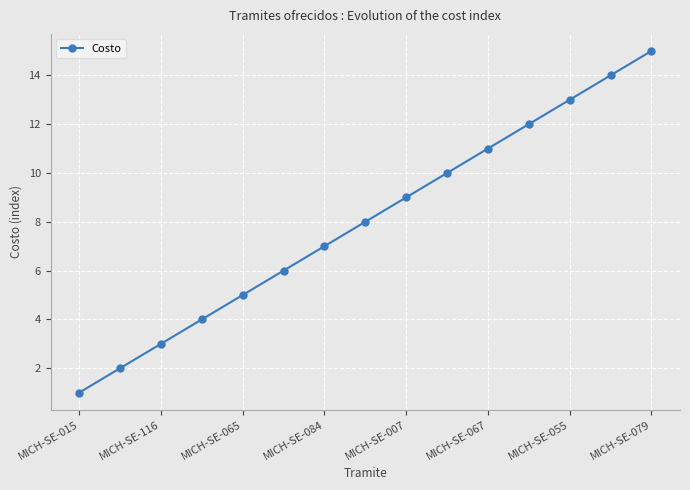

True or false: there are more than 1 points higher than both neighbors.

False